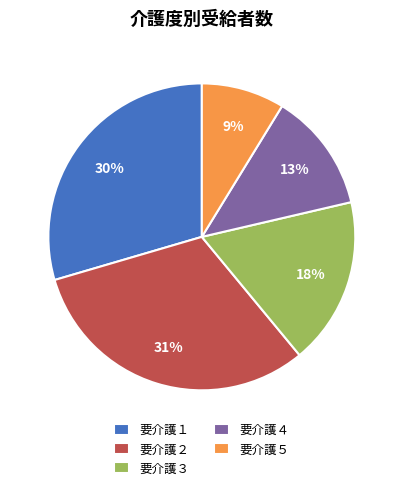

Is there a majority slice in this chart?

No